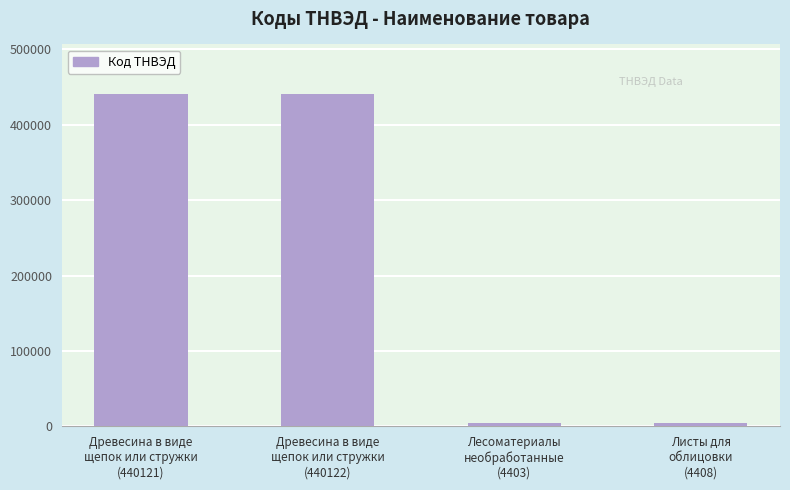

Read the value at Древесина в виде
щепок или стружки
(440121).

440121